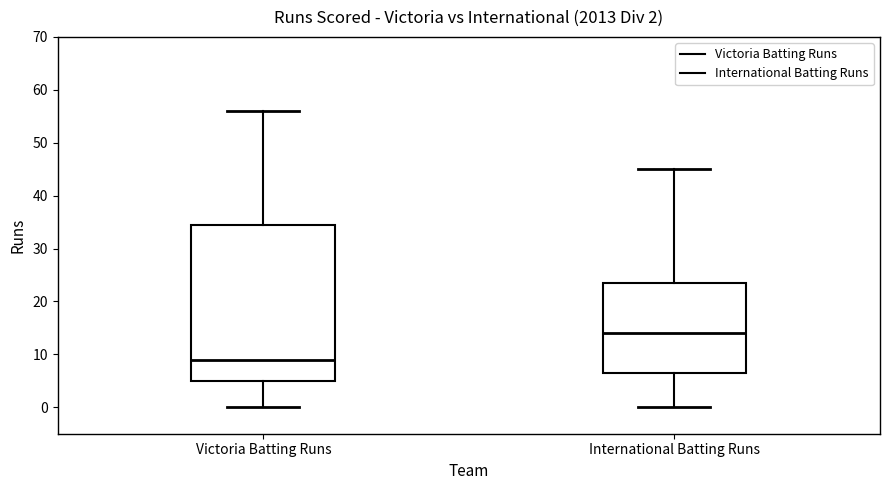

Which box's median line is the lowest?

Victoria Batting Runs